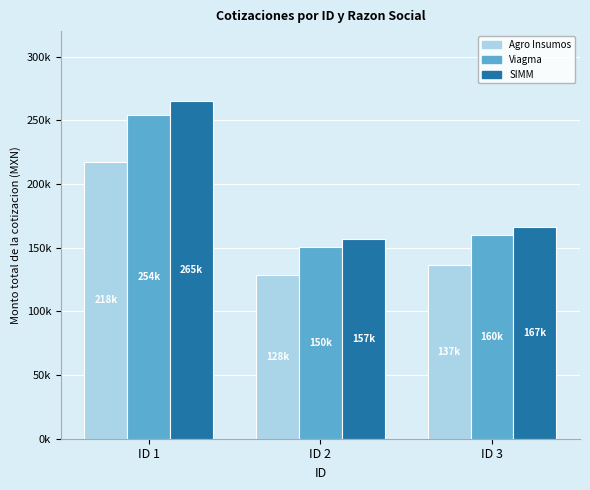

Does the chart contain any negative values?

No